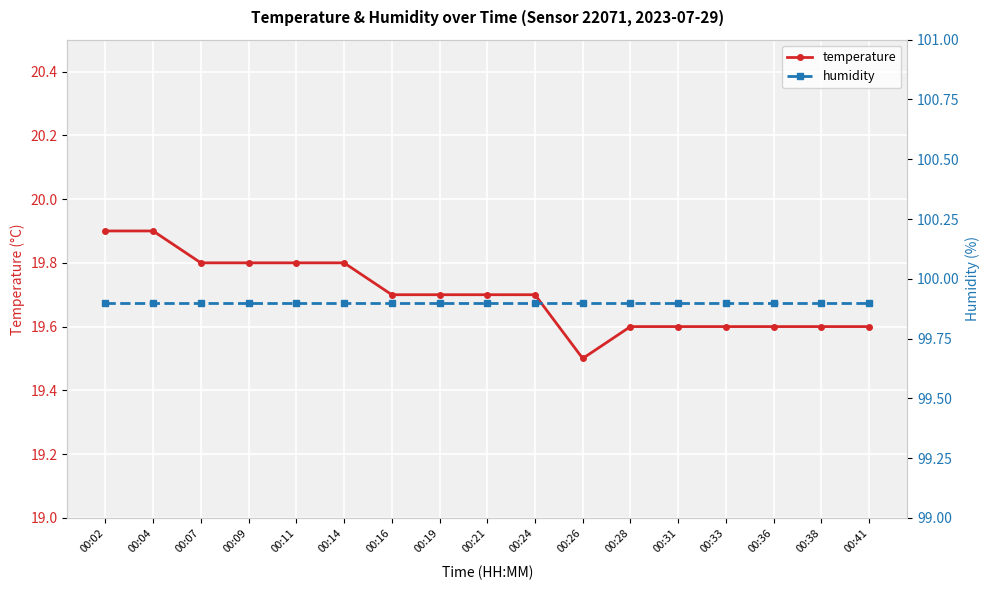

Reading left to right, list all the values displayed in this chart.

temperature: 19.9	19.9	19.8	19.8	19.8	19.8	19.7	19.7	19.7	19.7	19.5	19.6	19.6	19.6	19.6	19.6	19.6
humidity: 99.9	99.9	99.9	99.9	99.9	99.9	99.9	99.9	99.9	99.9	99.9	99.9	99.9	99.9	99.9	99.9	99.9